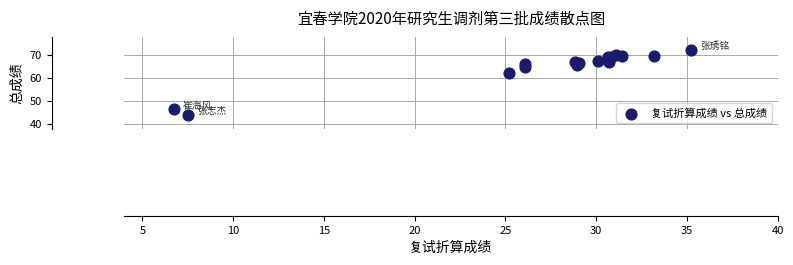

What Y value in the scatter plot is closest to 58?

62.3